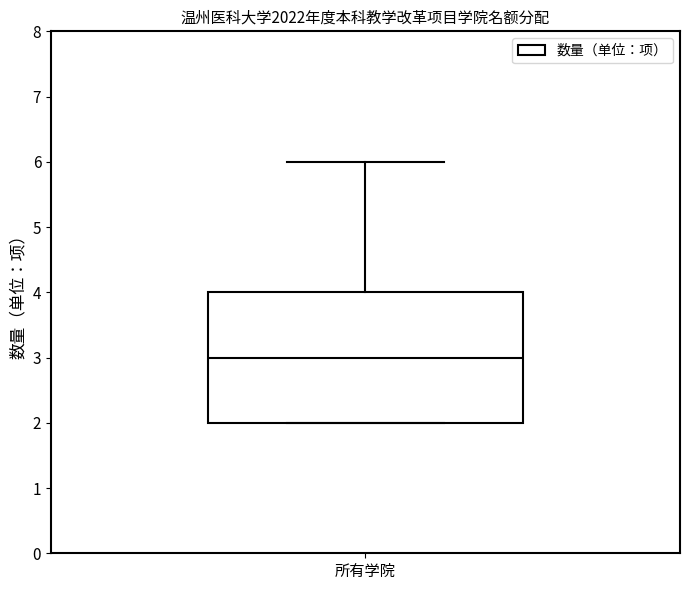

Where is the upper edge of the box for 所有学院 on the y-axis? The values are not printed on the chart, so give them approximately, as read against the axis.

4